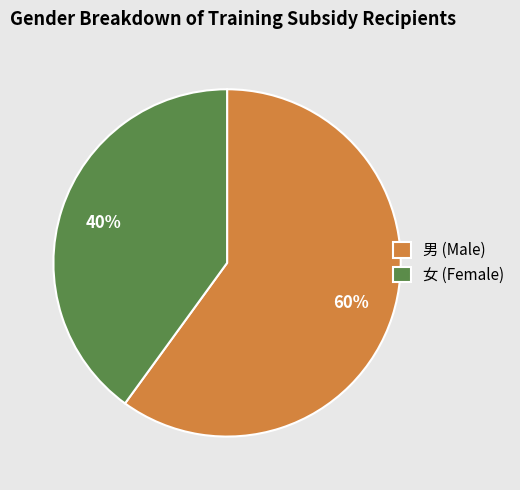

How many segments does this pie chart have?

2